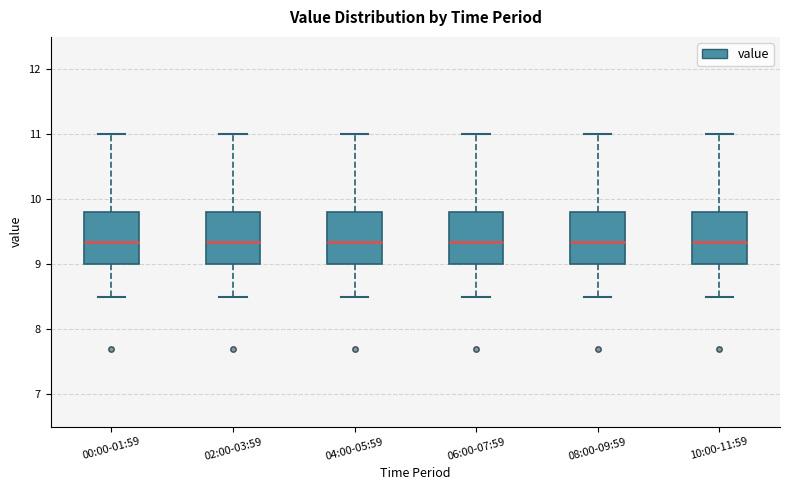

Where does the median line of the box for 02:00-03:59 sit on the y-axis? The values are not printed on the chart, so give them approximately, as read against the axis.

9.4